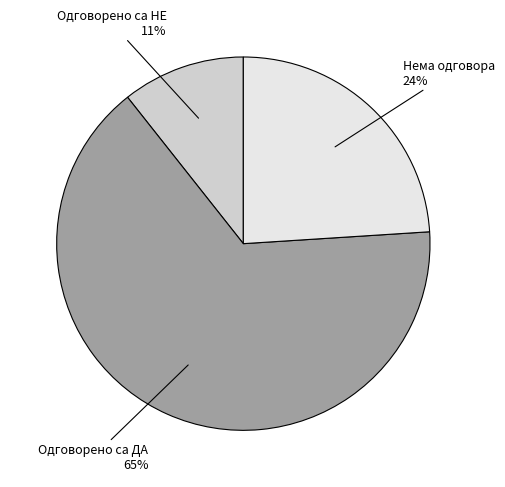

To the nearest percent, what is the average slice percentage?

33%